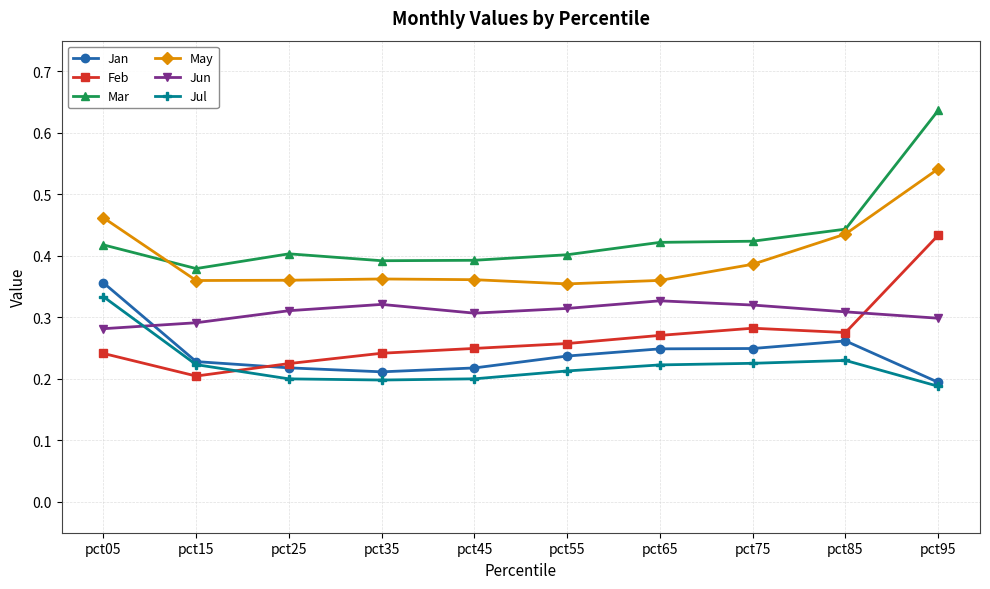

The value of Jun at pct75 is 0.3. True or false?

True